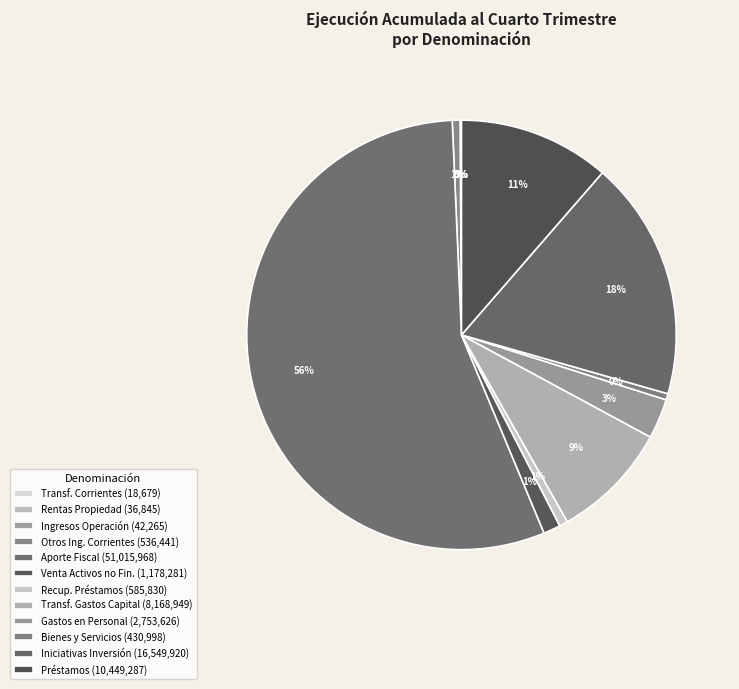

Count the number of slices in the pie.

12